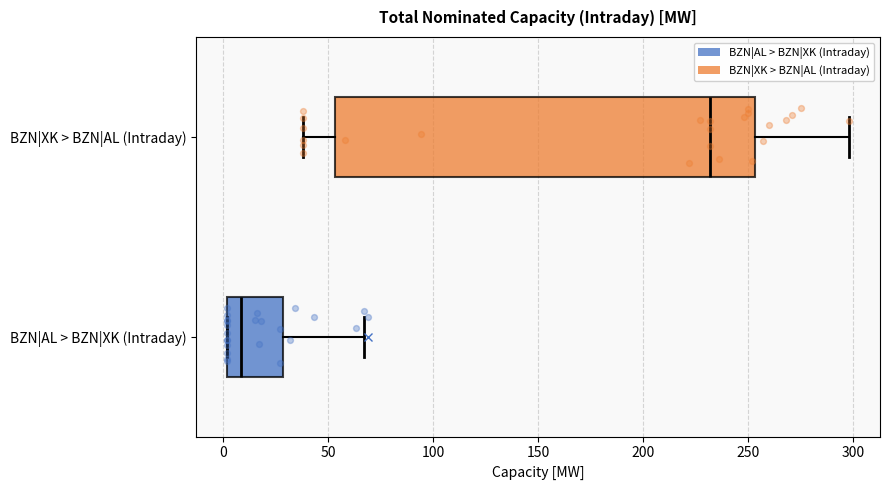

Reading bottom to top, transcribe this box plot: for each box, give where its median line is, the range the box spans, and where its two whiskers end, as read against the x-axis. The values are not printed on the chart, so give them approximately, as read against the axis.

BZN|AL > BZN|XK (Intraday): median 10, box 0 to 30, whiskers 0 to 65
BZN|XK > BZN|AL (Intraday): median 230, box 55 to 255, whiskers 40 to 300